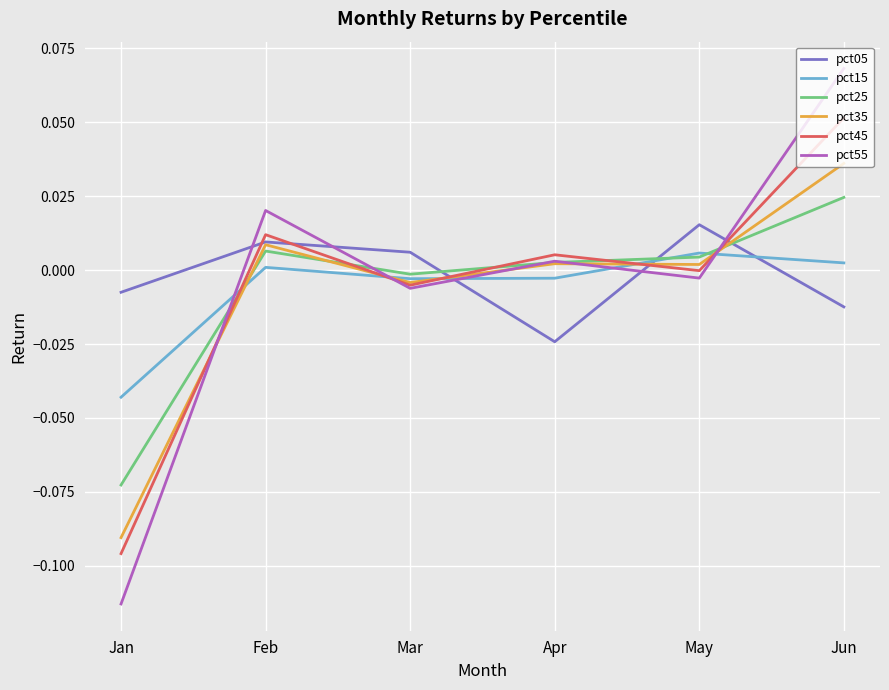

At which category is the sum across all series the highest?

Jun